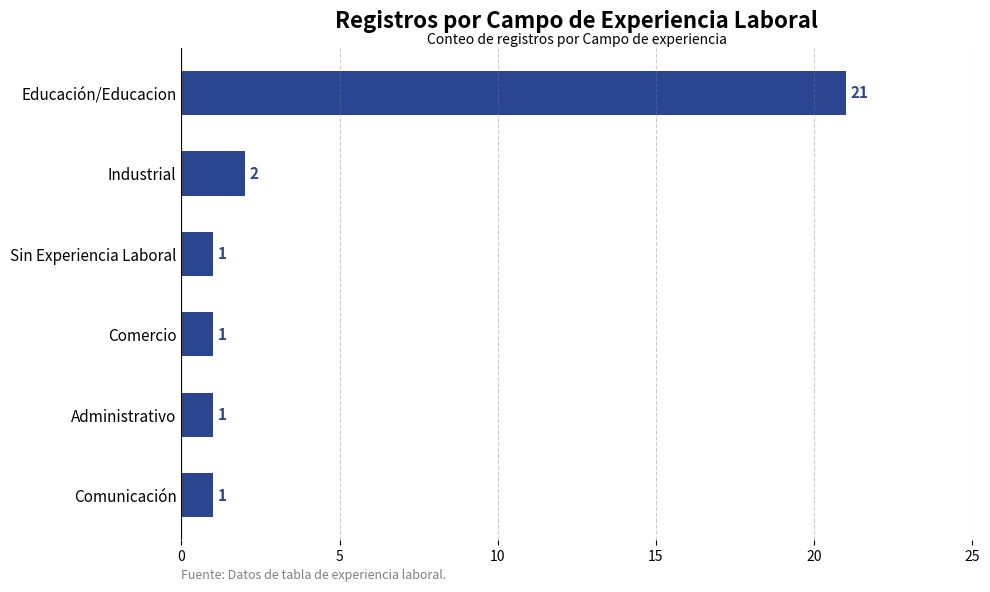

What is the difference between the maximum and second lowest values?

20